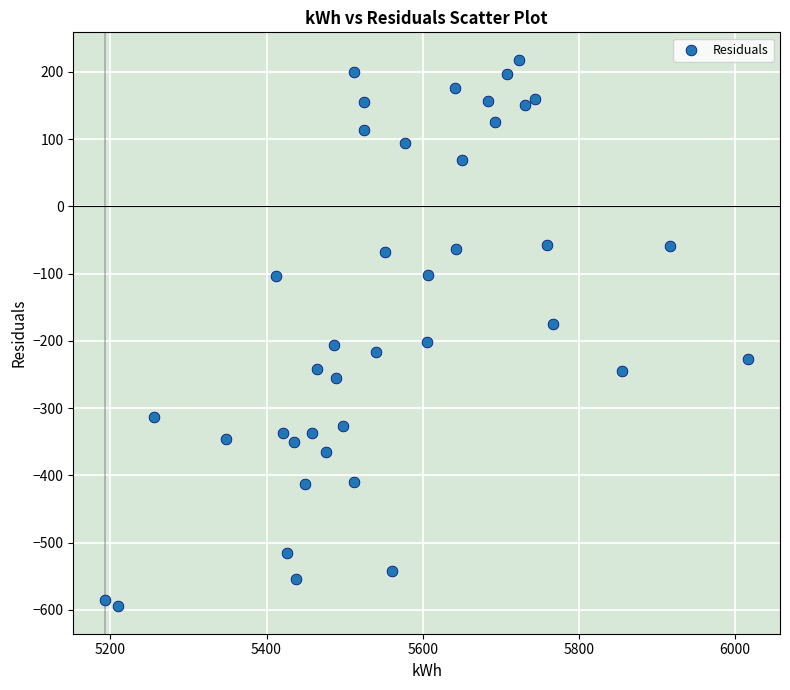

What is the range of X values (max minus min)?

822.4